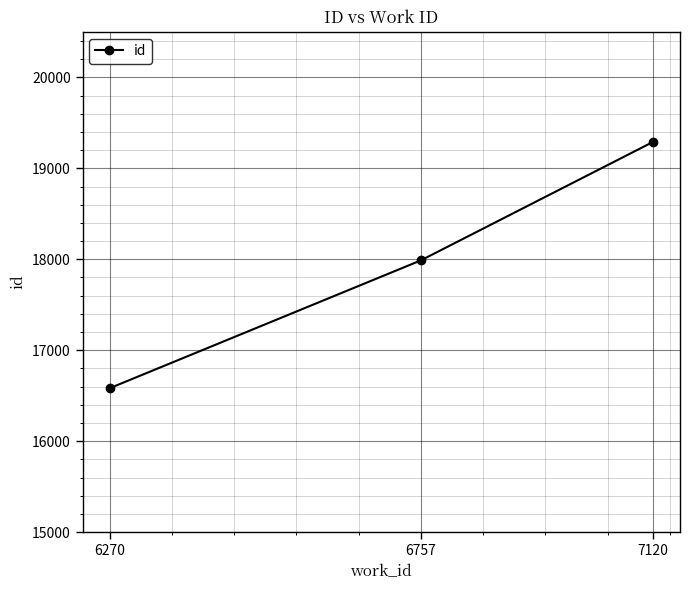

Which category has the lowest value across all series?

6270